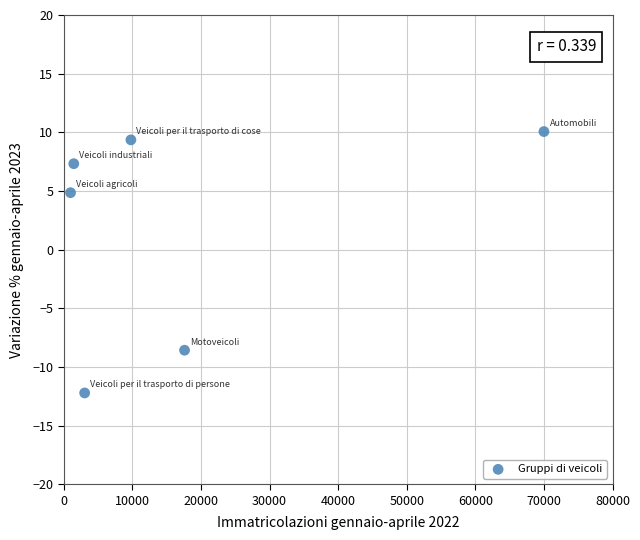

What is the average Y value?

1.8